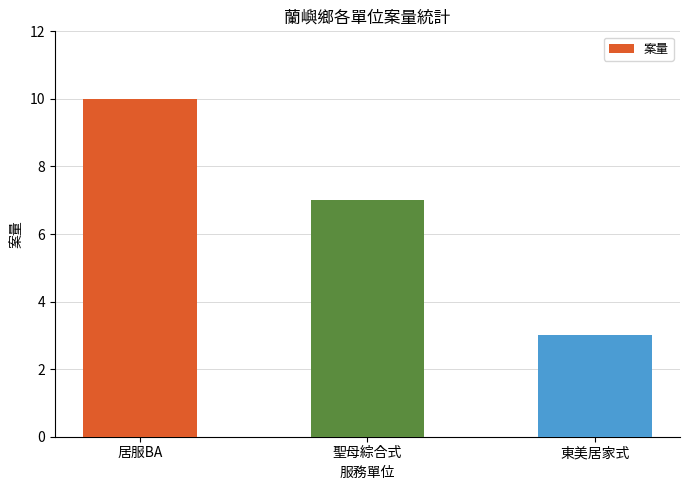

Read the value at 居服BA.

10